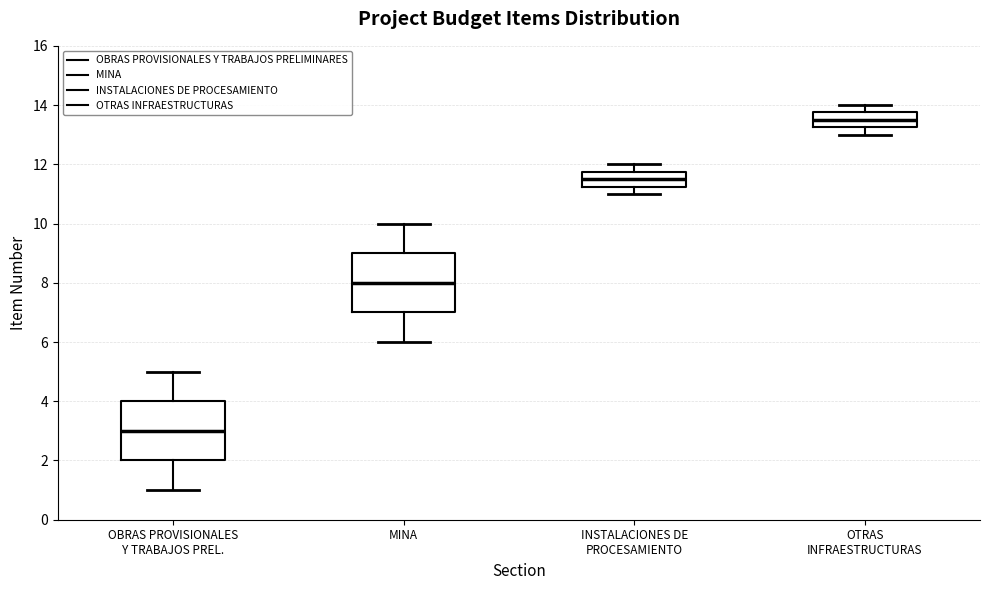

Which box's median line is the highest?

OTRAS INFRAESTRUCTURAS